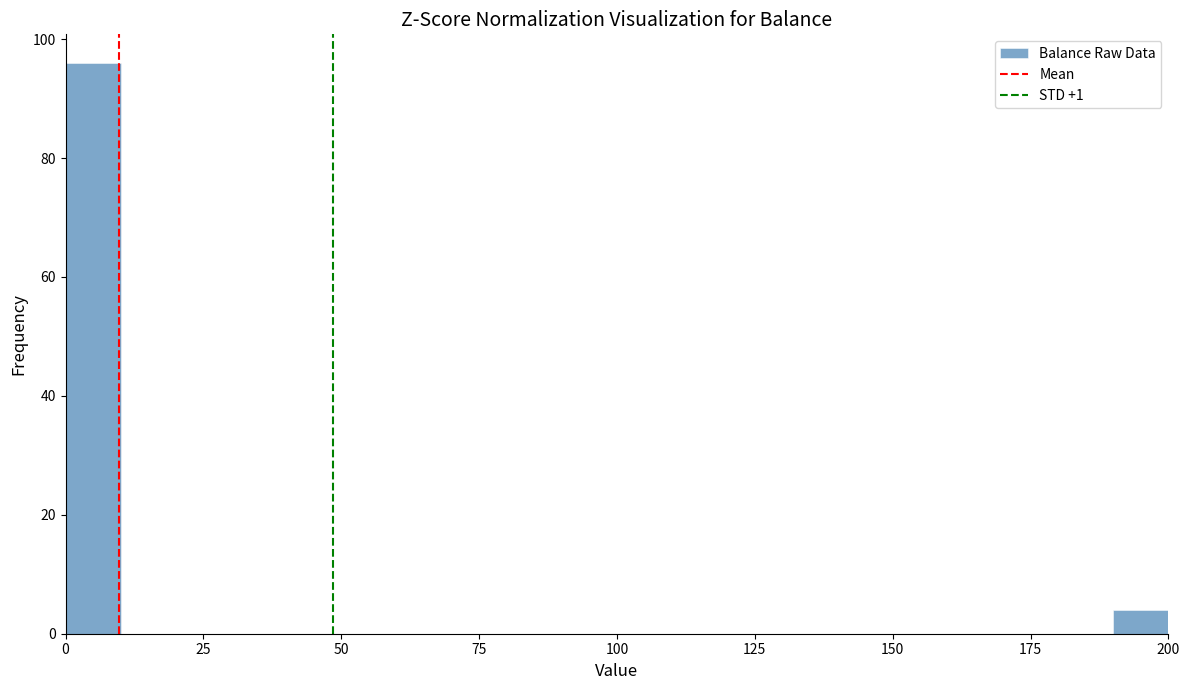

Read against the x-axis, roughly where is the centre of the tallest bar?

5